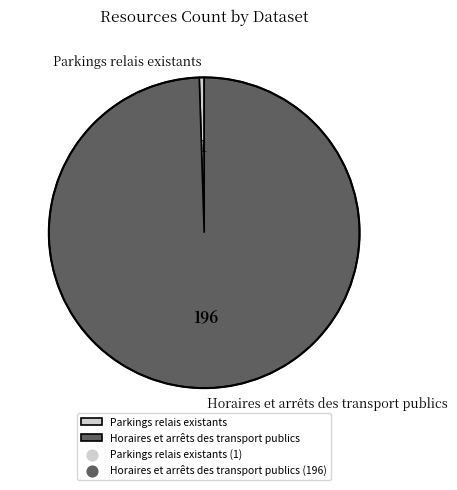

Does Horaires et arrêts des transport publics represent more than half of the total?

Yes